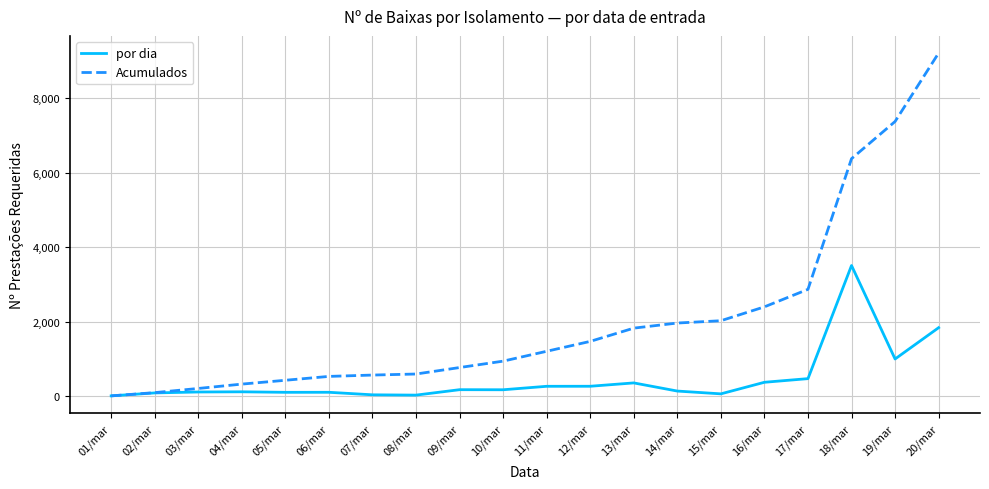

Rank the series by their average value, from lowest to highest.

por dia, Acumulados